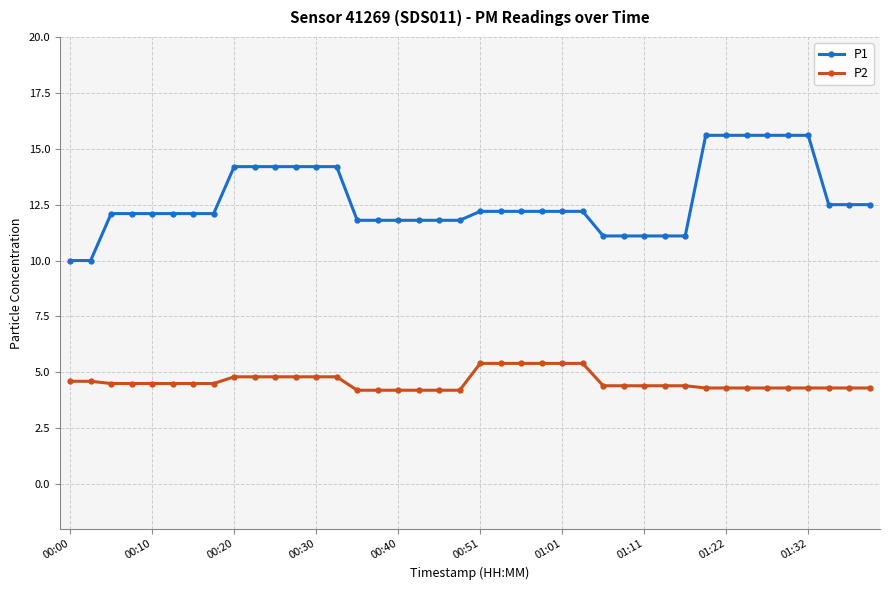

How many lines are shown in the chart?

2